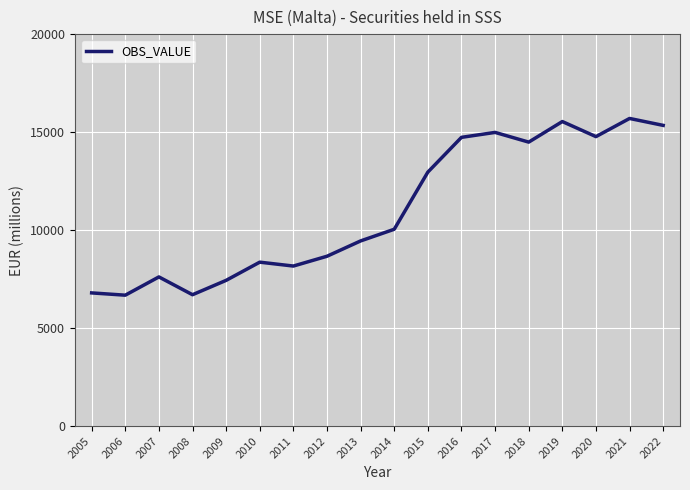

Where is the data nearest to the value 11187?

2014